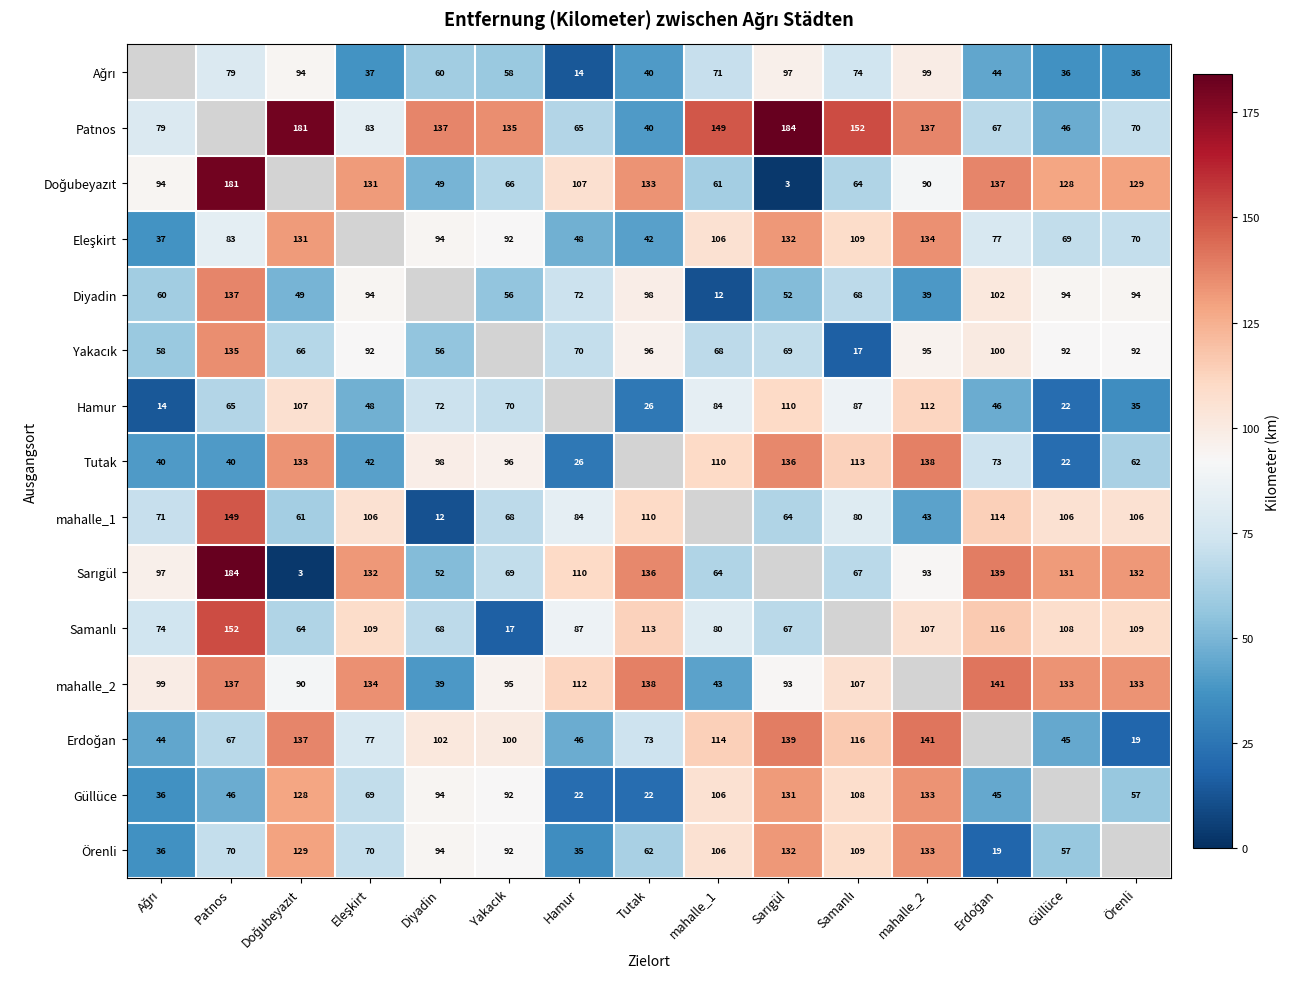

True or false: Hamur has a value of 65 at Patnos.

True